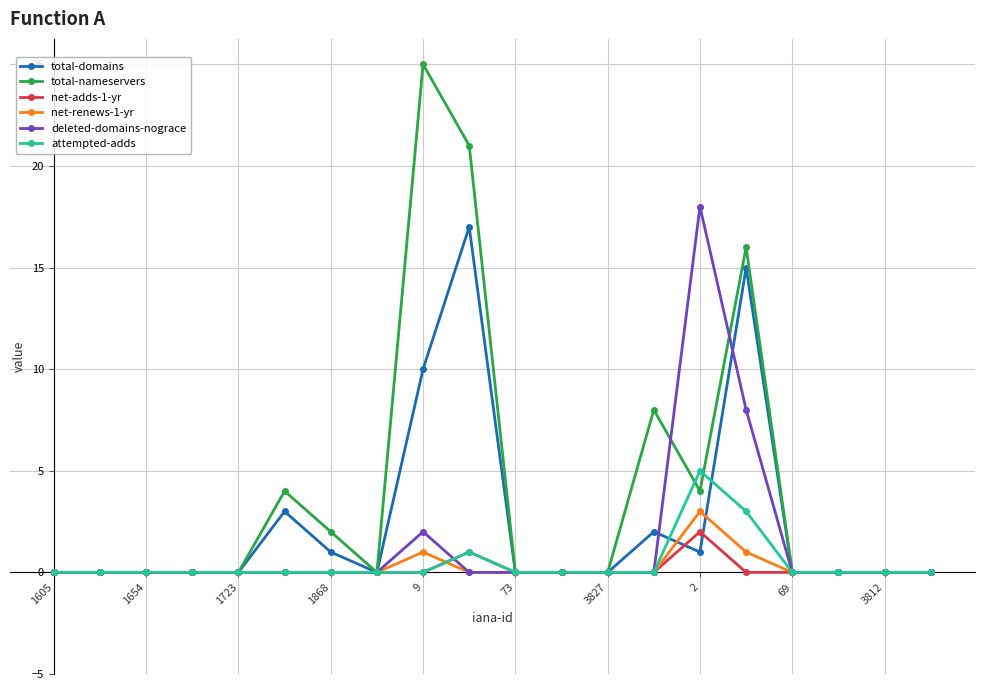

Which series has the largest range (max minus min)?

total-nameservers